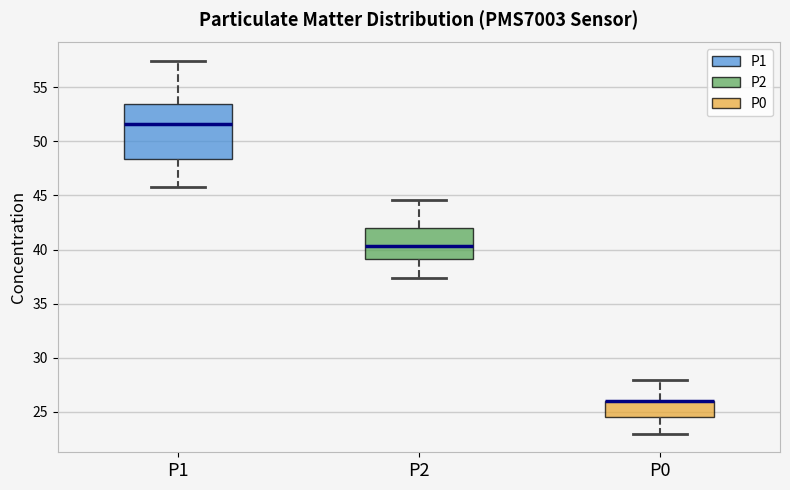

Where is the lower edge of the box for P0 on the y-axis? The values are not printed on the chart, so give them approximately, as read against the axis.

24.5